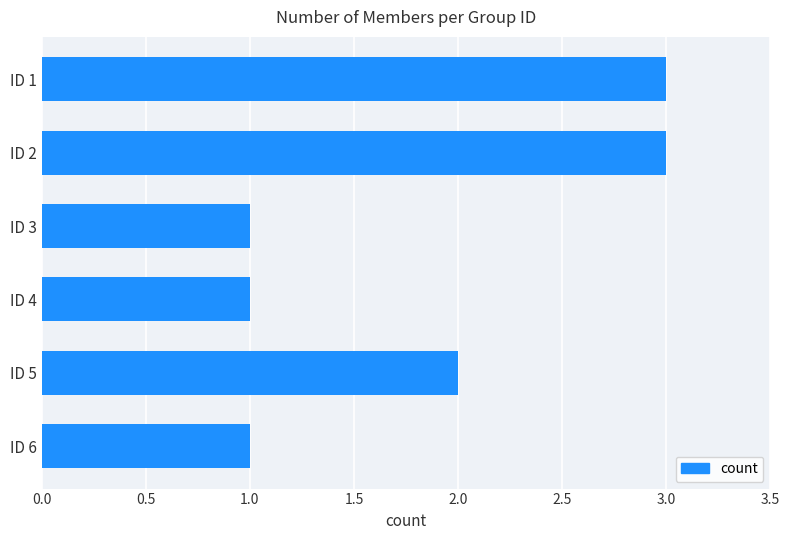

What is the maximum value shown in the chart?

3